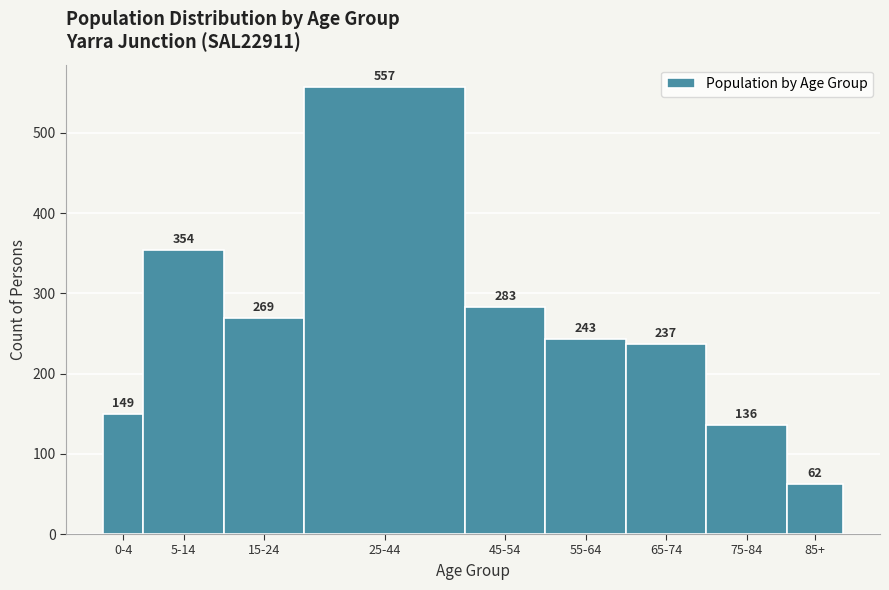

Reading left to right, transcribe all the data shown in this chart.

0-4=149	5-14=354	15-24=269	25-44=557	45-54=283	55-64=243	65-74=237	75-84=136	85+=62